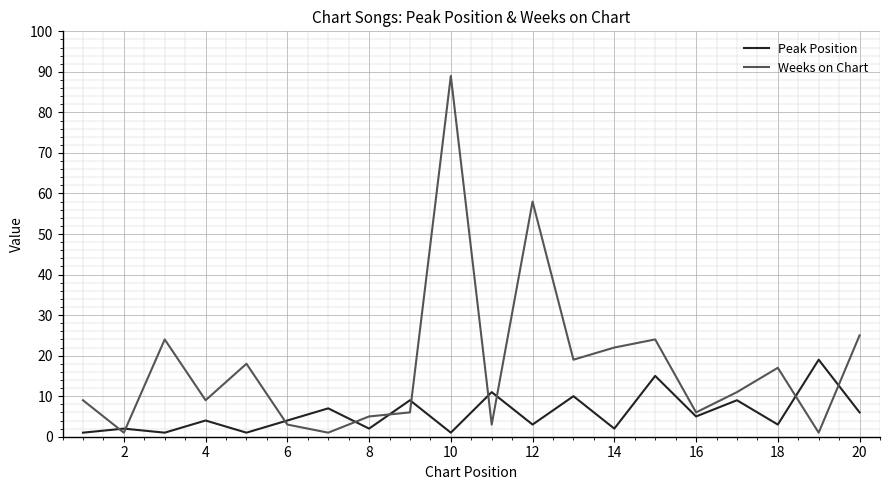

Which series has the widest spread of values?

Weeks on Chart